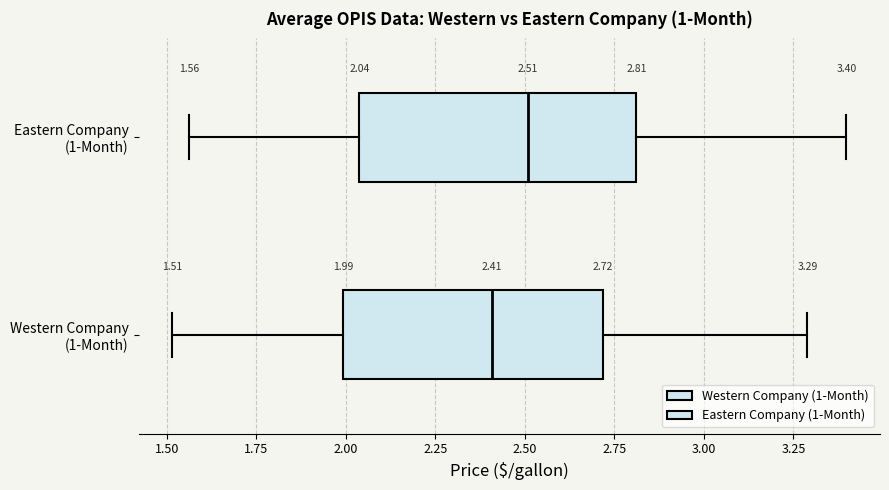

Which box has the furthest to the left median line?

Western Company (1-Month)